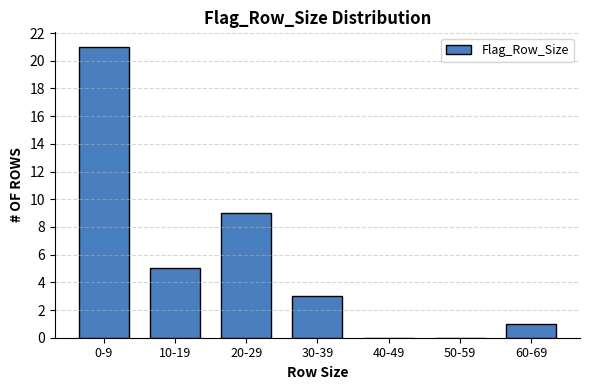

Reading left to right, transcribe all the data shown in this chart.

0-9=21	10-19=5	20-29=9	30-39=3	40-49=0	50-59=0	60-69=1